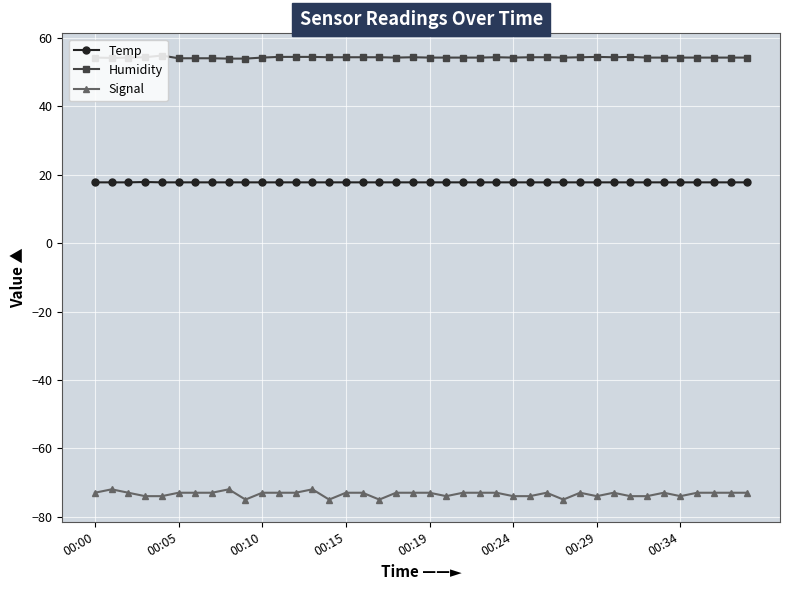

What is the maximum value shown in the chart?

54.9